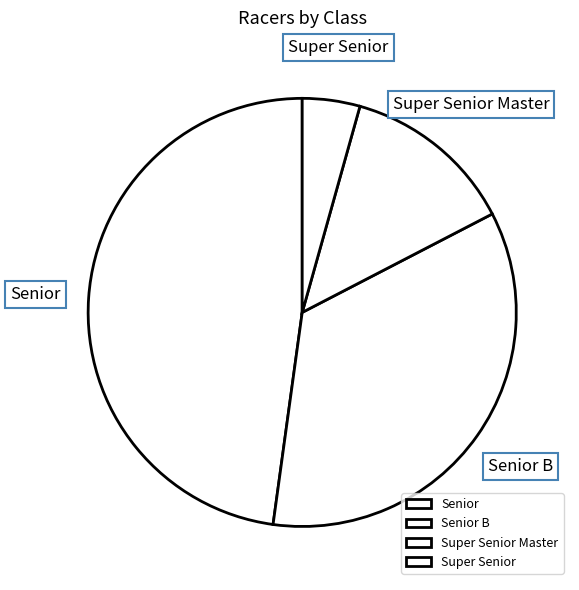

Rank the categories by value from lowest to highest.

Super Senior, Super Senior Master, Senior B, Senior